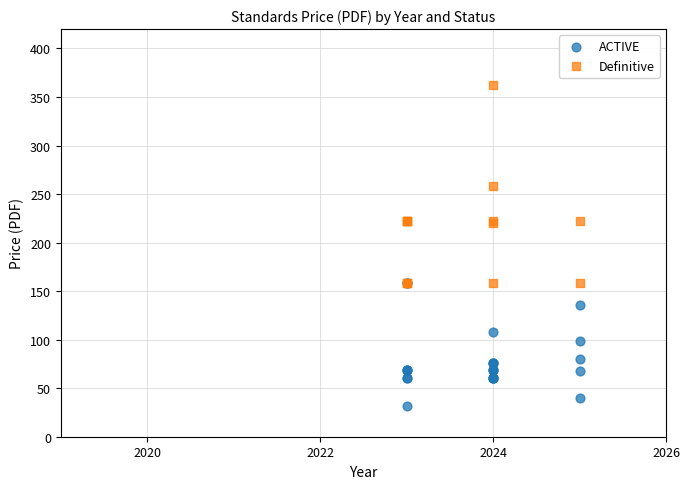

Which series contains the highest Y value?

Definitive